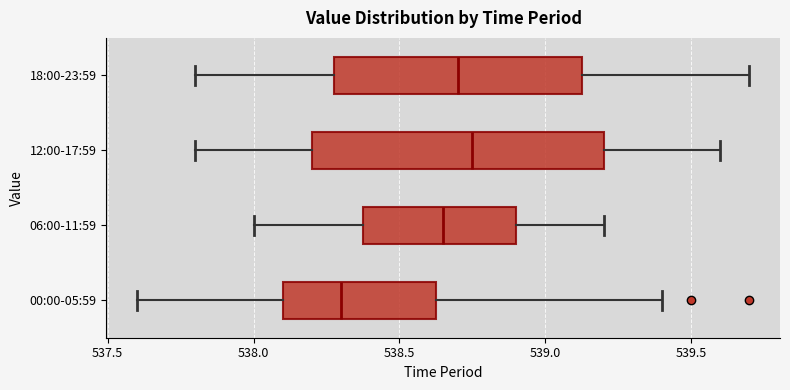

Comparing the boxes themselves (not the whiskers), which one is the widest?

12:00-17:59